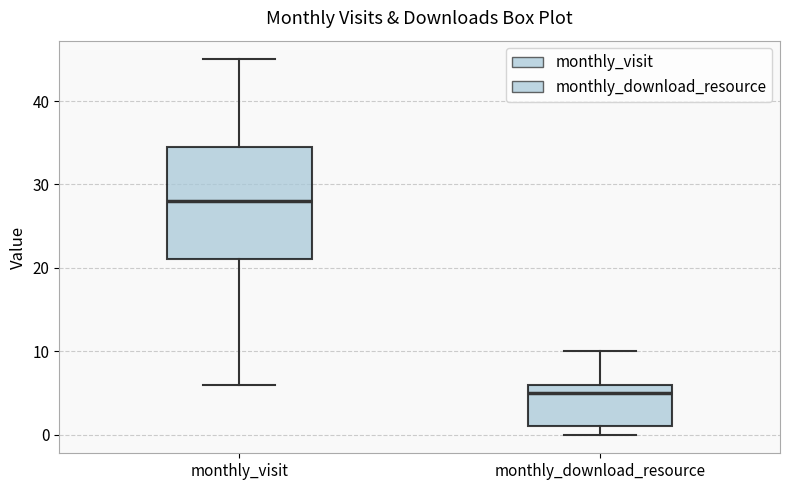

Reading left to right, transcribe this box plot: for each box, give where its median line is, the range the box spans, and where its two whiskers end, as read against the y-axis. The values are not printed on the chart, so give them approximately, as read against the axis.

monthly_visit: median 28, box 21 to 35, whiskers 6 to 45
monthly_download_resource: median 5, box 1 to 6, whiskers 0 to 10